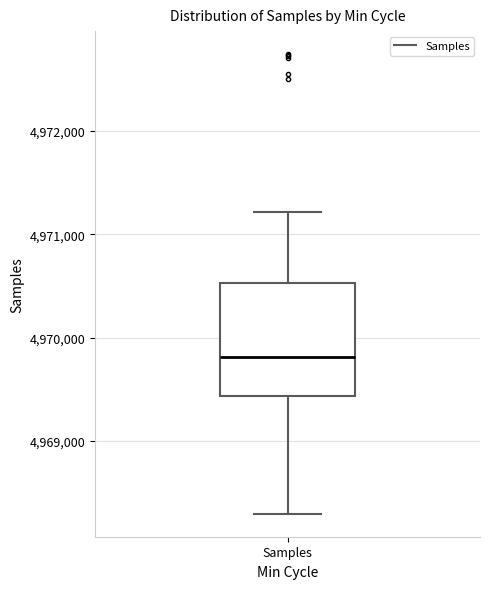

Read this box plot against the y-axis: the position of the median line, the range covered by the box, and the ends of both whiskers. The values are not printed on the chart, so give them approximately, as read against the axis.

median 4969800, box 4969400 to 4970500, whiskers 4968300 to 4971200